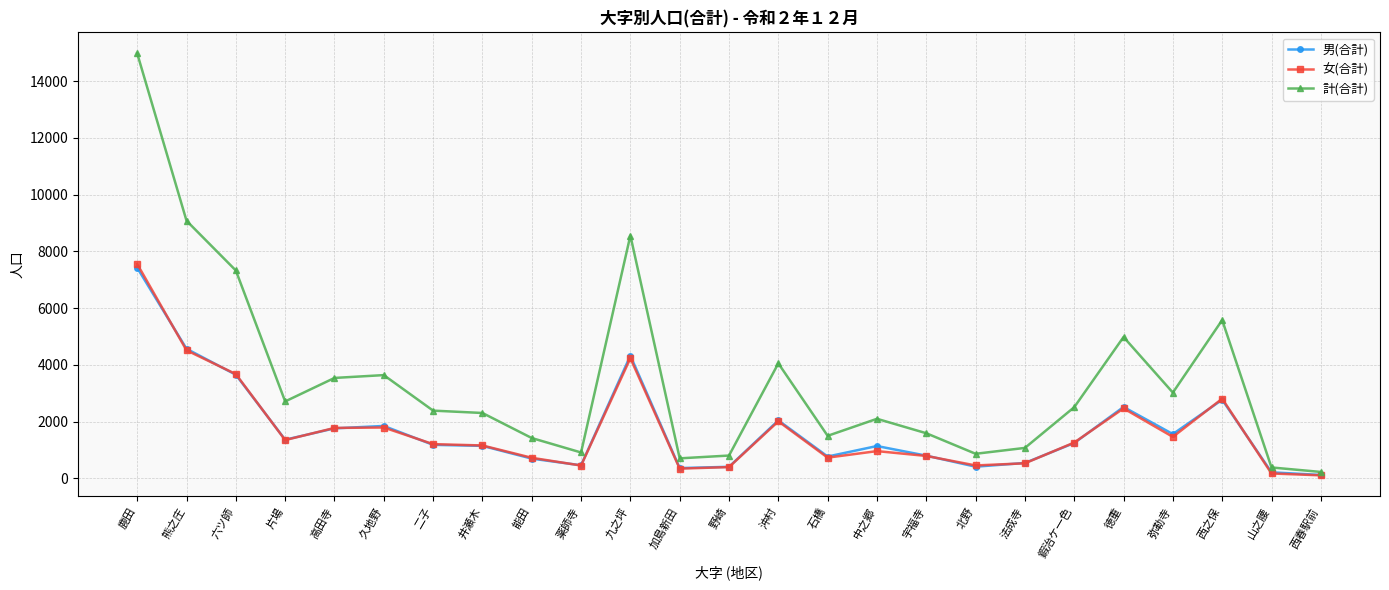

How many data points does each series have?

25